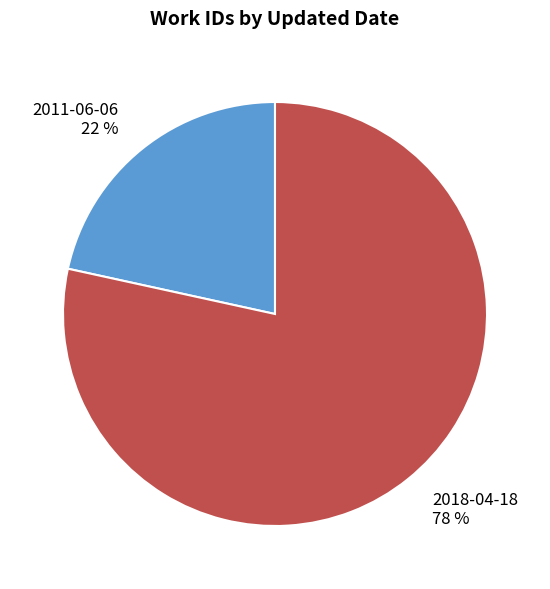

To the nearest percent, what is the average slice percentage?

50%